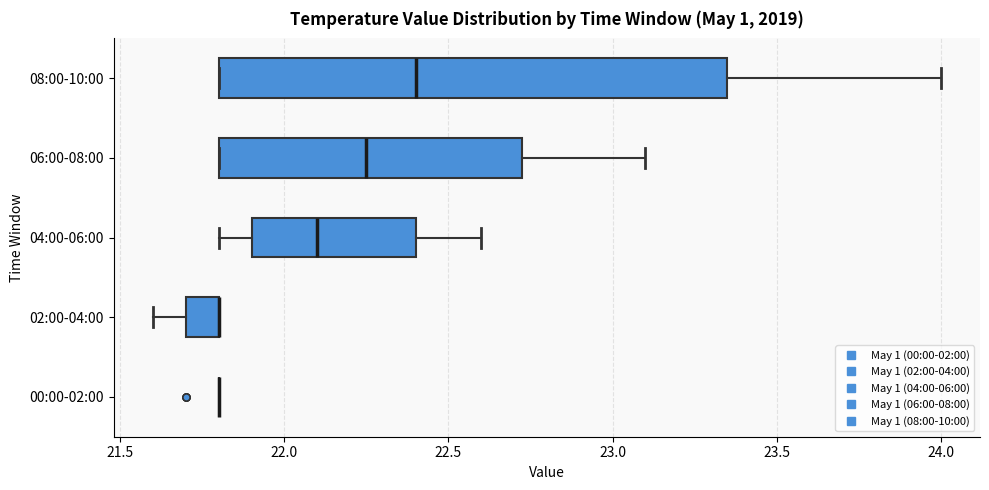

Reading bottom to top, transcribe this box plot: for each box, give where its median line is, the range the box spans, and where its two whiskers end, as read against the x-axis. The values are not printed on the chart, so give them approximately, as read against the axis.

00:00-02:00: box collapsed to a line at 21.80, whiskers 21.80 to 21.80
02:00-04:00: median 21.80 (drawn on the box's right edge), box 21.70 to 21.80, whiskers 21.60 to 21.80
04:00-06:00: median 22.10, box 21.90 to 22.40, whiskers 21.80 to 22.60
06:00-08:00: median 22.25, box 21.80 to 22.75, whiskers 21.80 to 23.10
08:00-10:00: median 22.40, box 21.80 to 23.35, whiskers 21.80 to 24.00